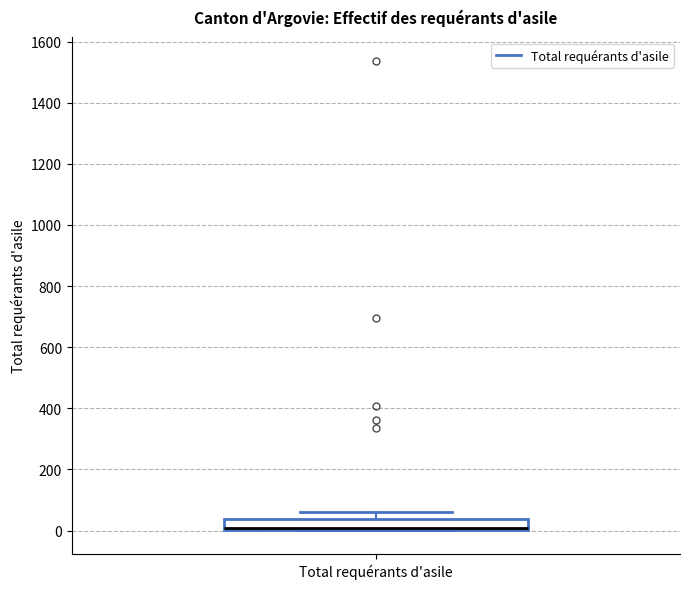

Read this box plot against the y-axis: the position of the median line, the range covered by the box, and the ends of both whiskers. The values are not printed on the chart, so give them approximately, as read against the axis.

median 0 (drawn on the box's lower edge), box 0 to 40, whiskers 0 to 60